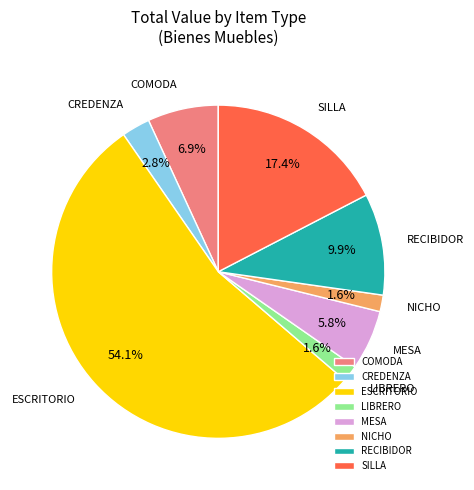

Does ESCRITORIO account for over 50% of the chart?

Yes